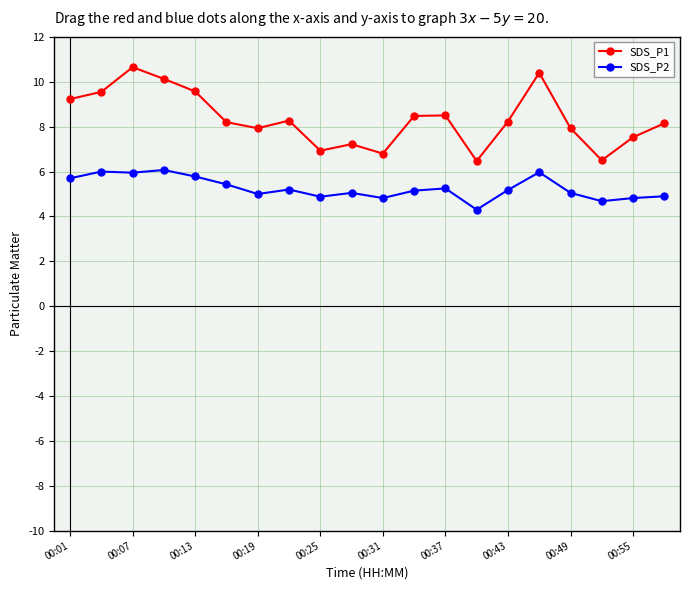

Rank the series by their maximum value, from highest to lowest.

SDS_P1, SDS_P2